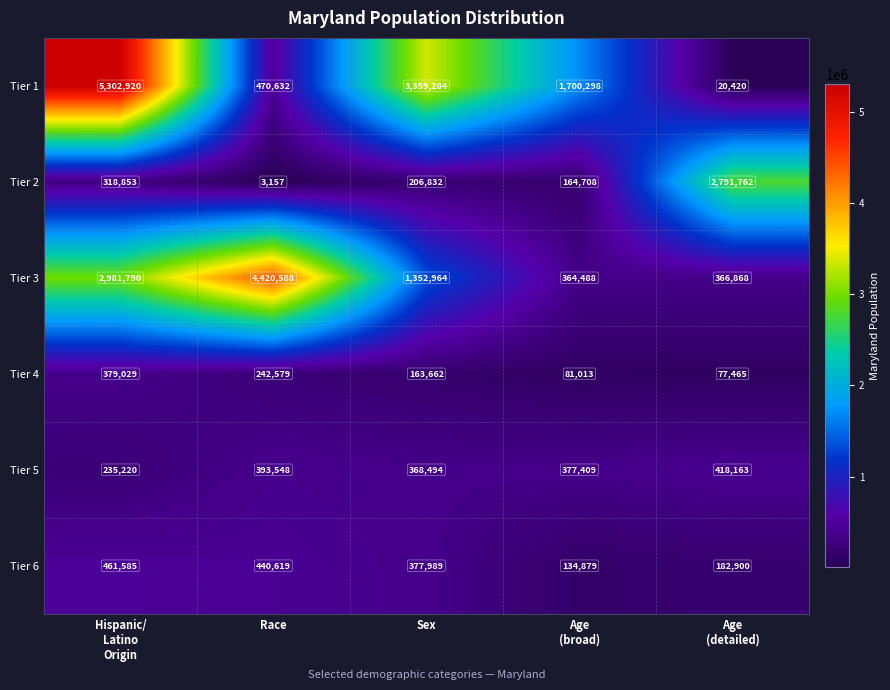

The Tier 1 series shows 470632 at Race. True or false?

True